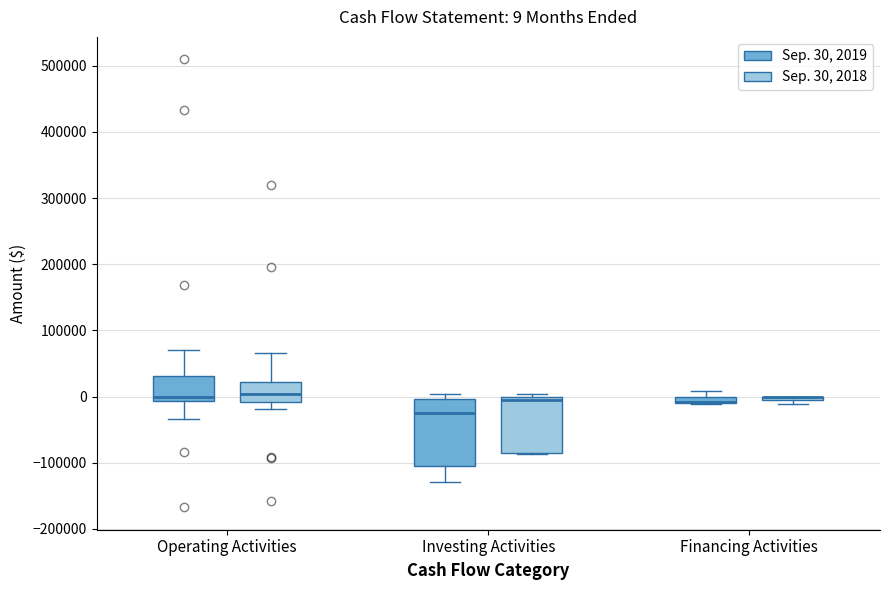

Comparing the boxes themselves (not the whiskers), which one is the tallest?

Investing Activities (Sep. 30, 2019)